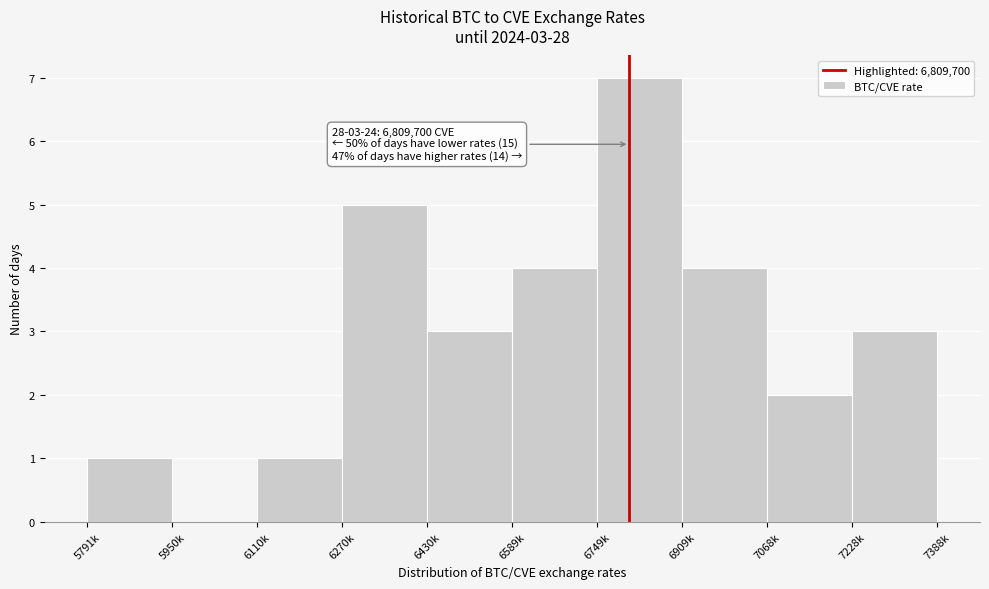

Reading left to right, extract all data points from this chart.

5791k=1	5950k=0	6110k=1	6270k=5	6430k=3	6589k=4	6749k=7	6909k=4	7068k=2	7228k=3